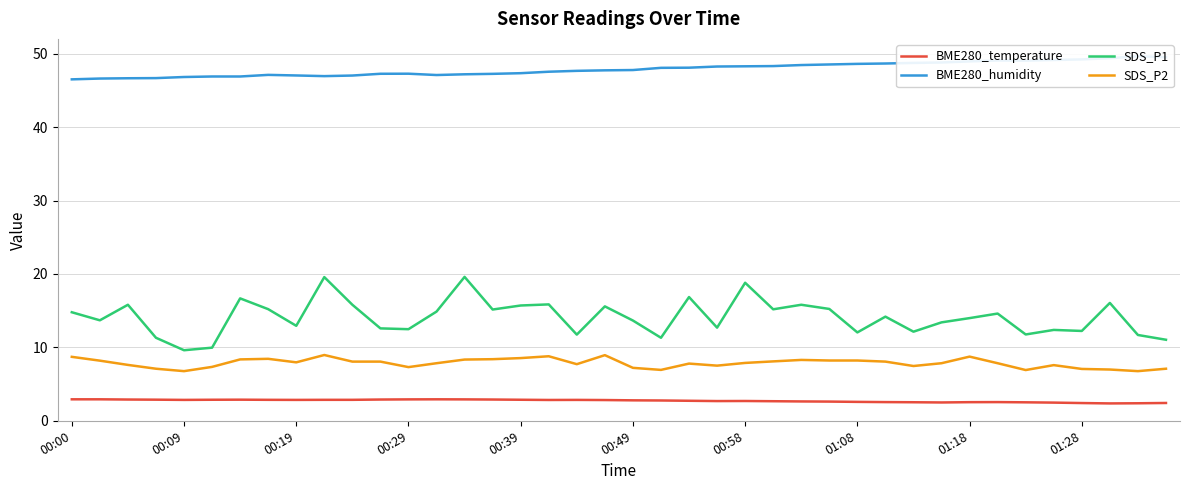

True or false: BME280_temperature and SDS_P1 intersect in this chart.

False